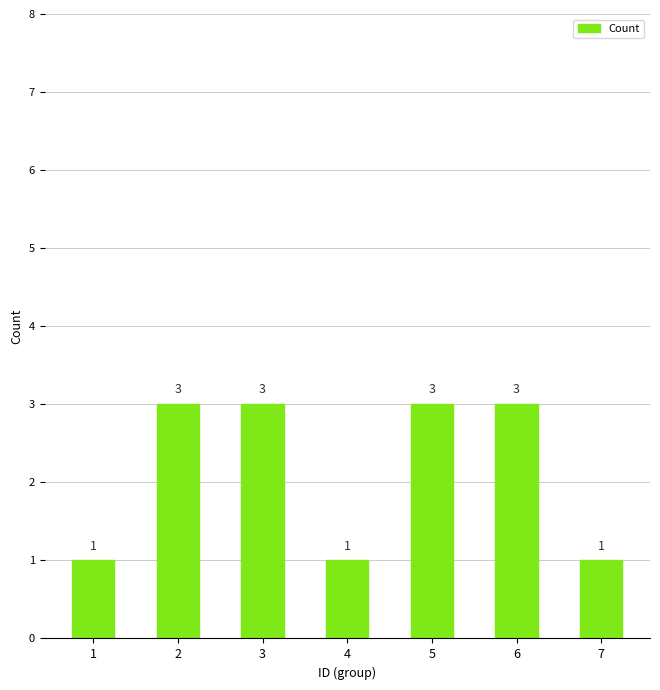

What is the sum of all values?

15